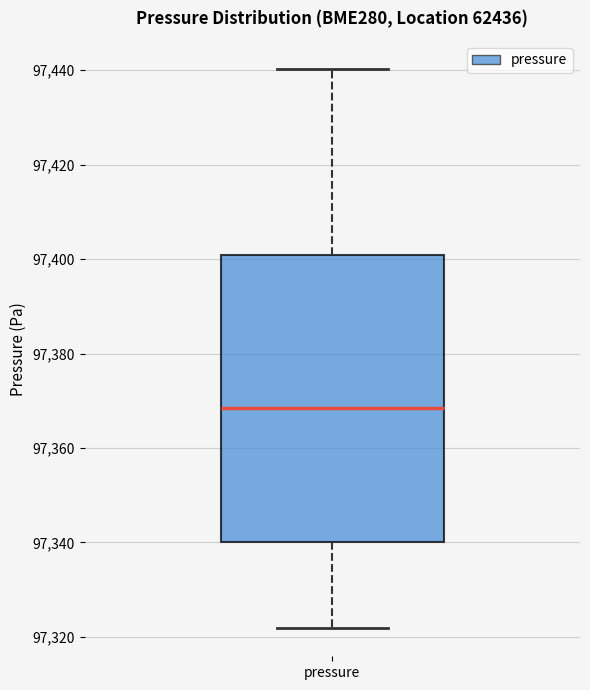

Where does the lower whisker of the box for pressure end on the y-axis? The values are not printed on the chart, so give them approximately, as read against the axis.

97322